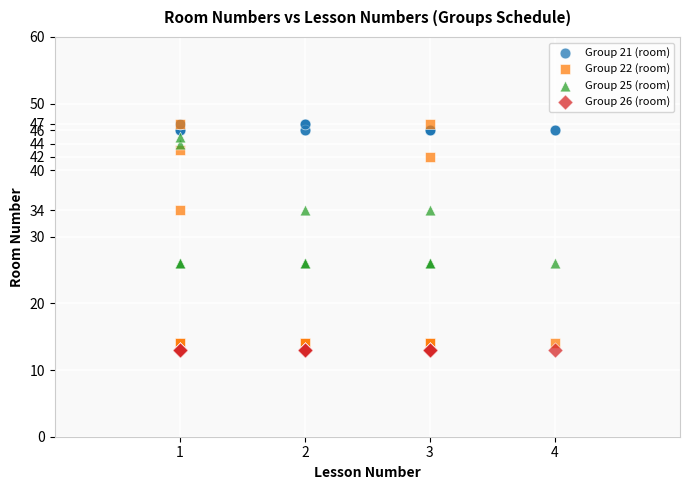

What are all the series names shown in the legend?

Group 21 (room), Group 22 (room), Group 25 (room), Group 26 (room)